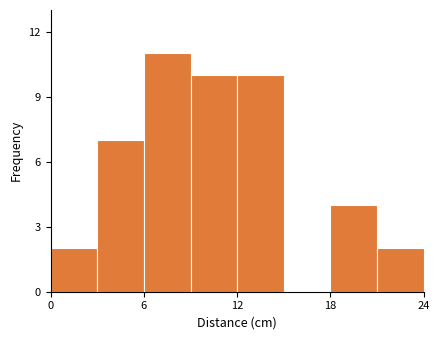

Around what value on the x-axis is the tallest bar? Give the approximate position of its centre, as read against the axis.

8